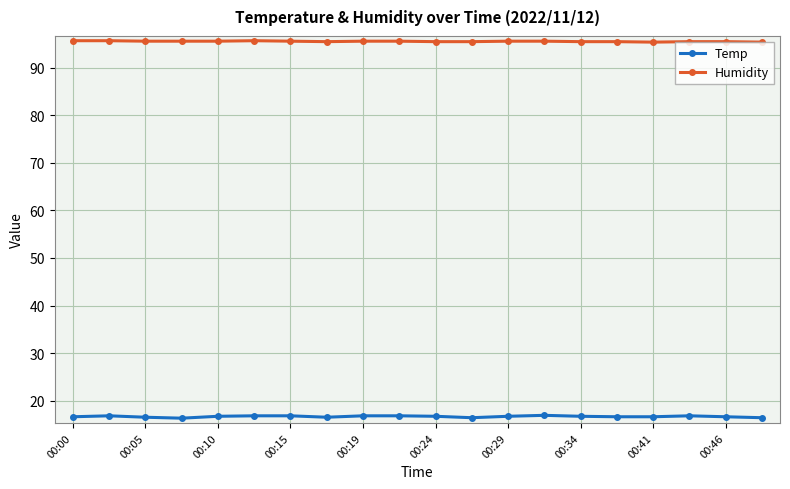

Which series has the largest range (max minus min)?

Temp